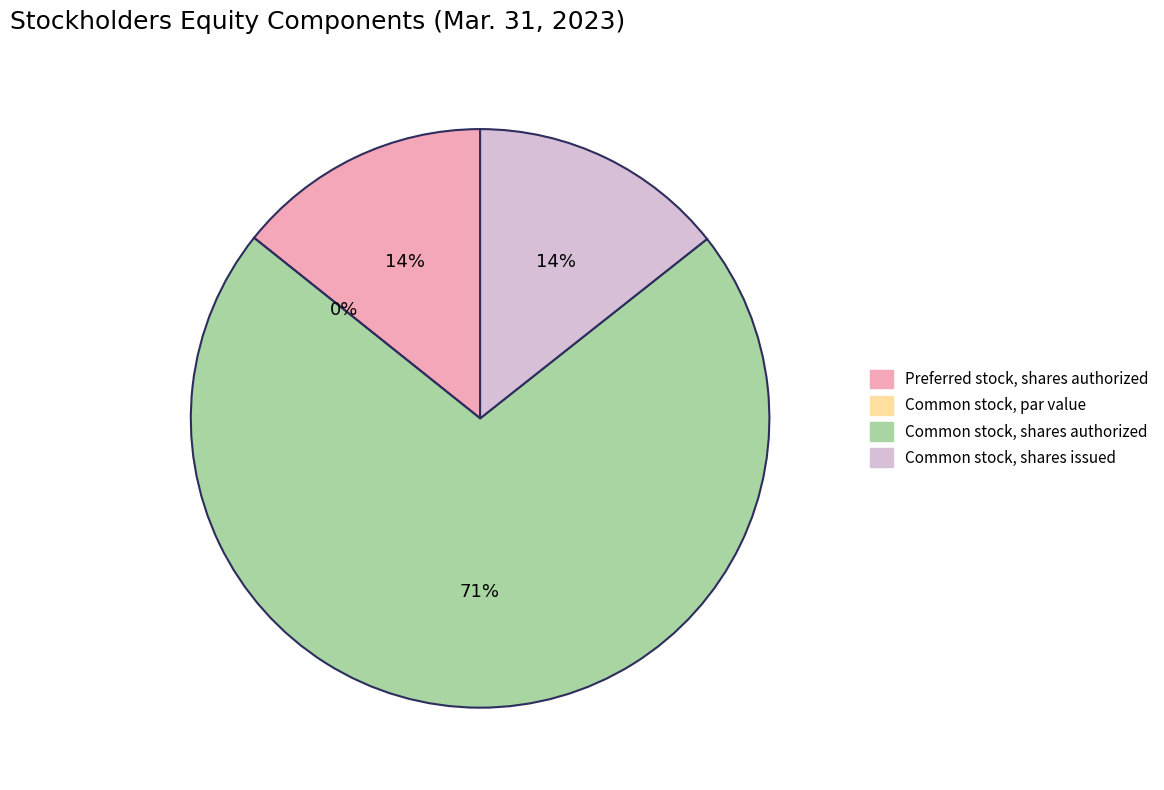

What is the change in value from Common stock, shares authorized to Common stock, shares issued?

-199723474.0